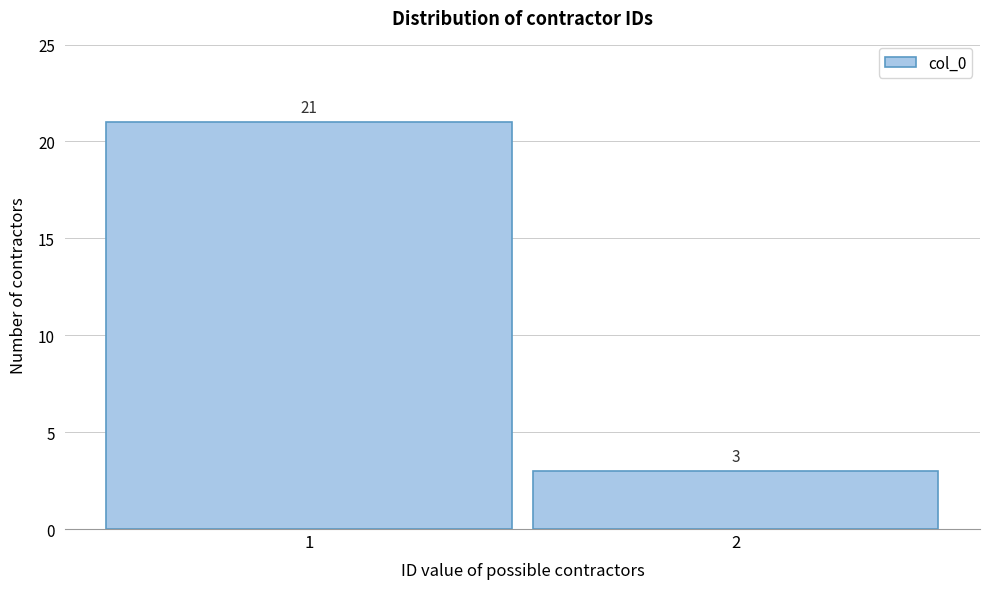

Reading right to left, extract all data points from this chart.

2=3	1=21